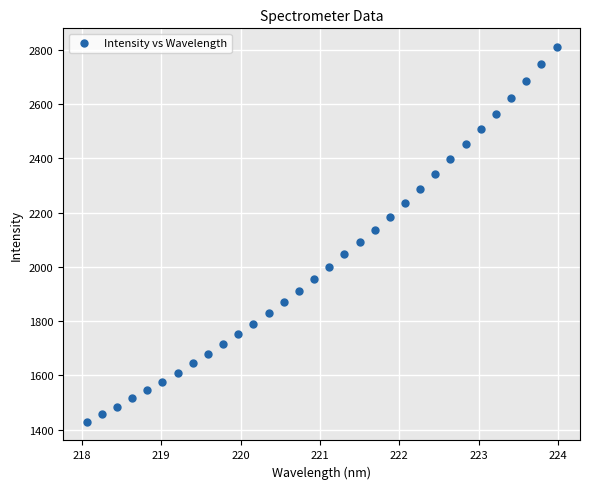

What is the range of Y values (max minus min)?

1381.1